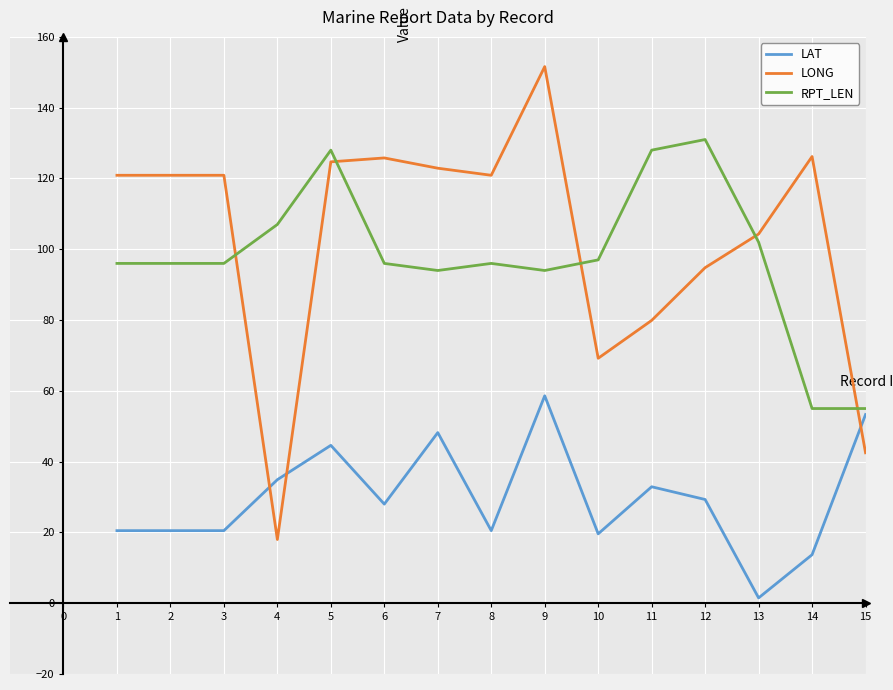

Count the number of data series in this chart.

3